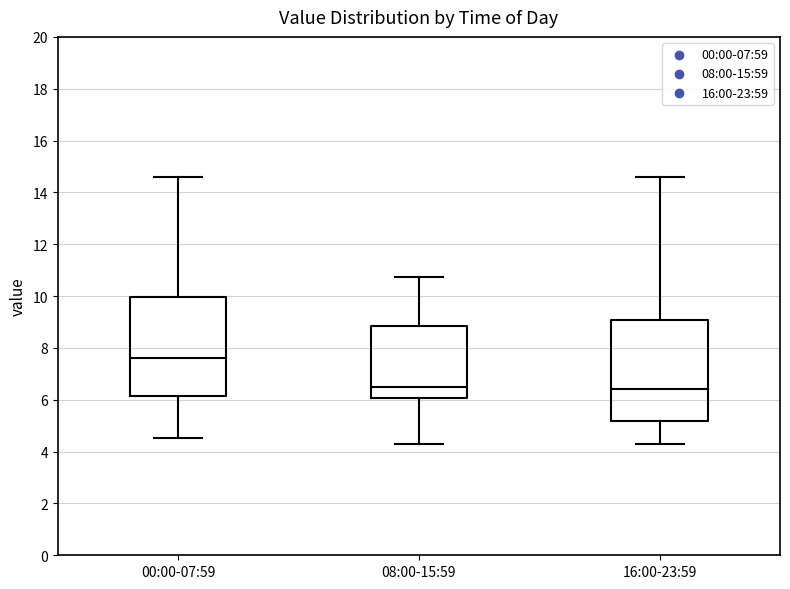

Reading left to right, read every box against the y-axis: the position of its median line, the range the box covers, and the ends of its whiskers. The values are not printed on the chart, so give them approximately, as read against the axis.

00:00-07:59: median 7.6, box 6.2 to 10.0, whiskers 4.6 to 14.6
08:00-15:59: median 6.6, box 6.0 to 8.8, whiskers 4.4 to 10.8
16:00-23:59: median 6.4, box 5.2 to 9.0, whiskers 4.4 to 14.6